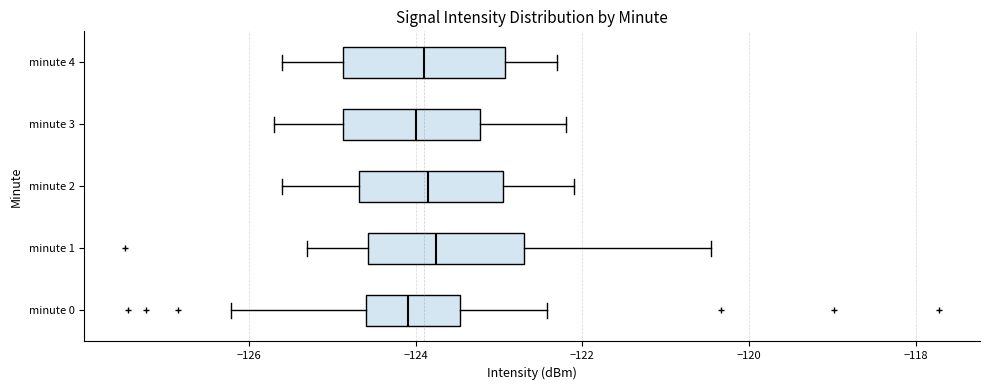

Where does the left whisker of the box for minute 3 end on the x-axis? The values are not printed on the chart, so give them approximately, as read against the axis.

-125.6